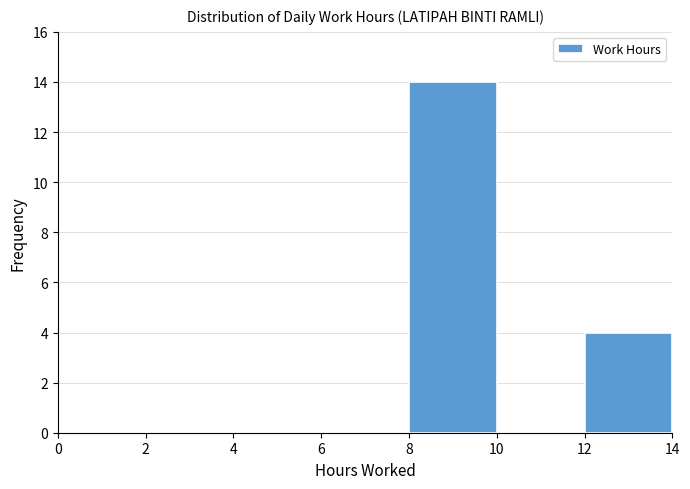

What is the height of the bar covering 12 to 14 on the x-axis? The values are not printed on the chart, so give them approximately, as read against the axis.

4